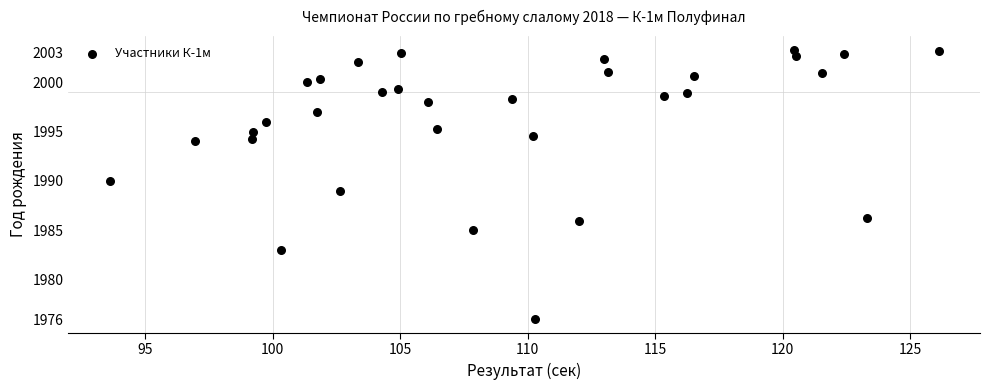

What is the range of X values (max minus min)?

32.5